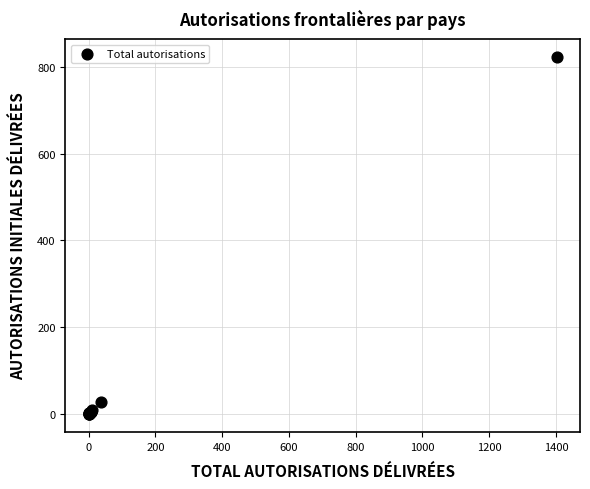

What Y value in the scatter plot is closest to 411?

29